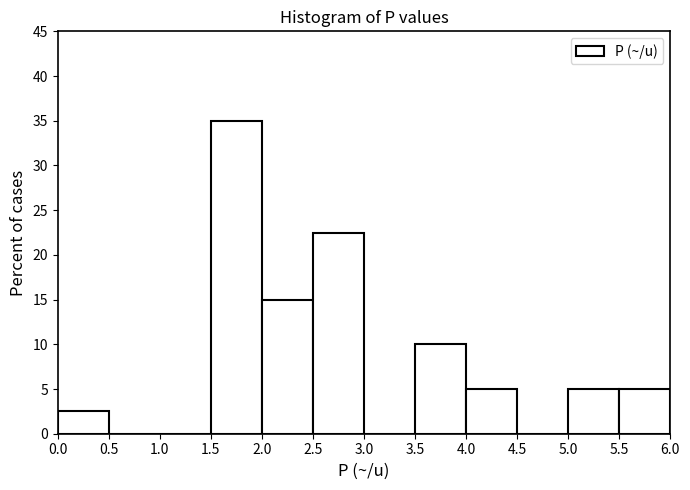

Reading left to right, list every bar in this chart as the range it spans on the x-axis followed by its height. The values are not printed on the chart, so give them approximately, as read against the axis.

0.0 to 0.5: 2.5
0.5 to 1.0: 0
1.0 to 1.5: 0
1.5 to 2.0: 35.0
2.0 to 2.5: 15.0
2.5 to 3.0: 22.5
3.0 to 3.5: 0
3.5 to 4.0: 10.0
4.0 to 4.5: 5.0
4.5 to 5.0: 0
5.0 to 5.5: 5.0
5.5 to 6.0: 5.0